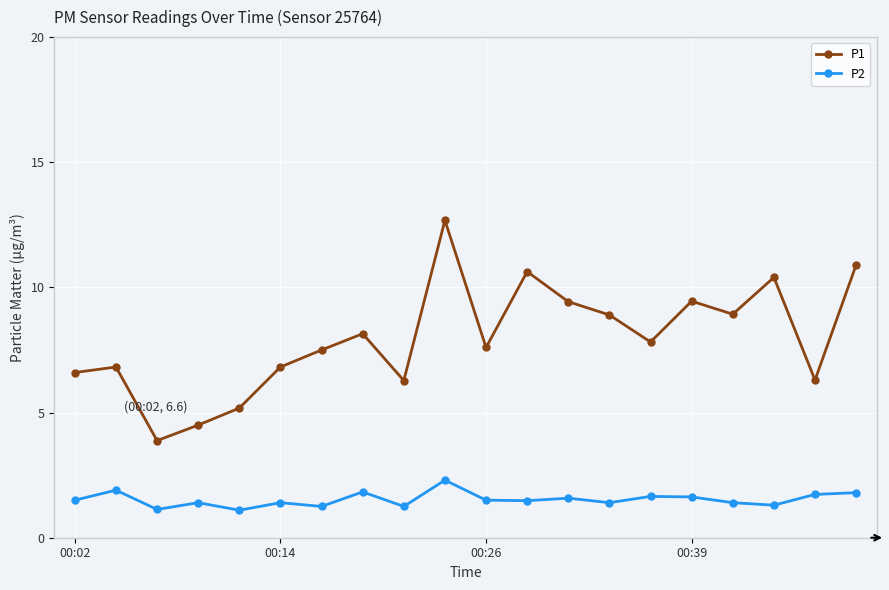

How many data points does each series have?

20